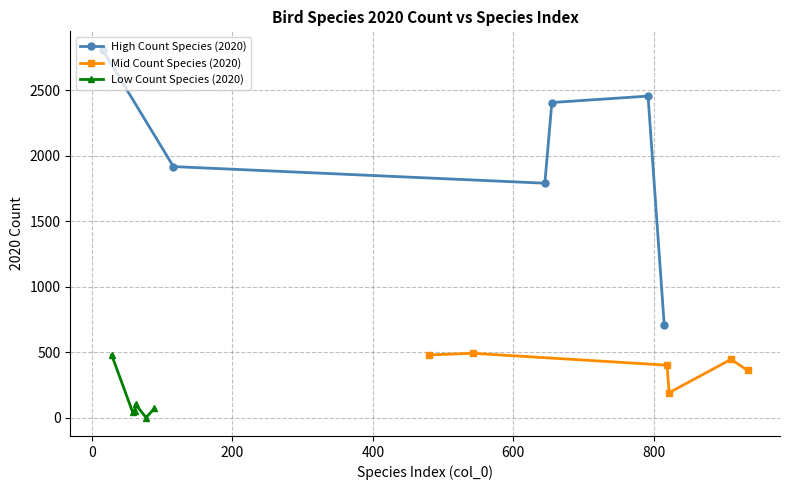

In Low Count Species (2020), how many points are higher than both neighbors (excluding endpoints)?

1